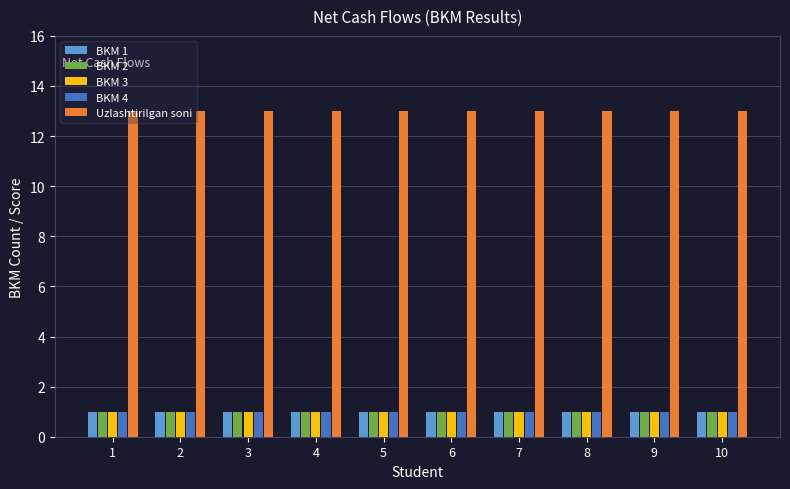

At how many categories does at least one series exceed 11?

10